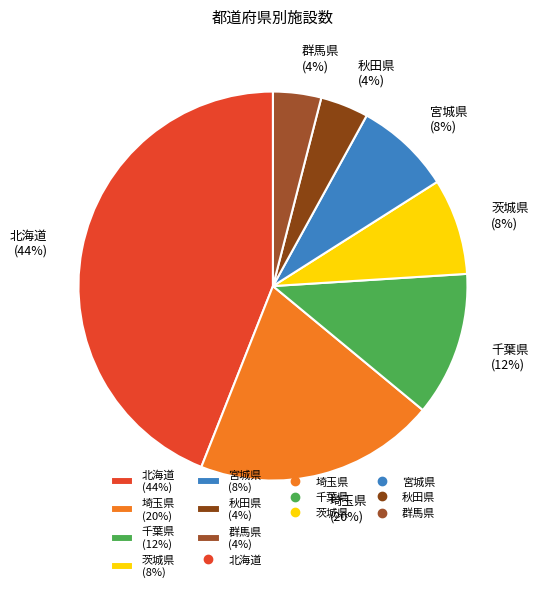

Is there any slice that represents more than half of the pie?

No